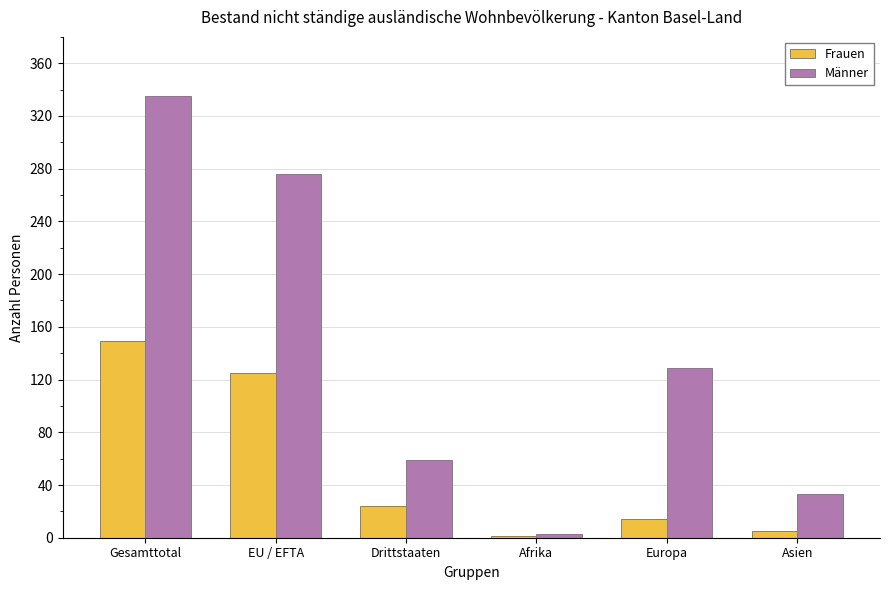

Reading left to right, transcribe all the data shown in this chart.

Frauen: 149	125	24	1	14	5
Männer: 335	276	59	3	129	33